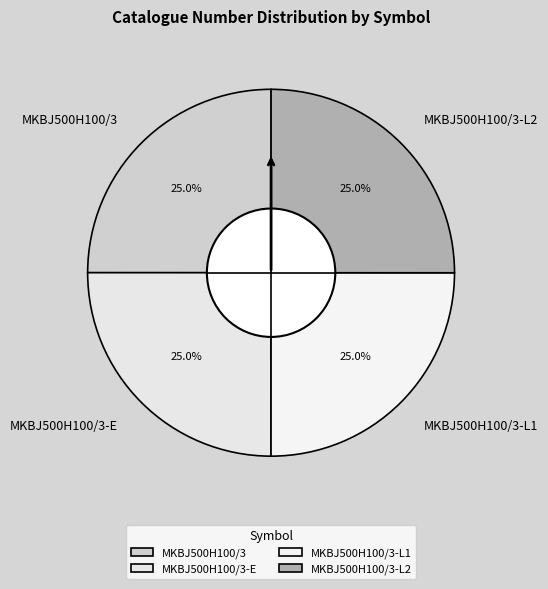

To the nearest percent, what is the combined percentage of MKBJ500H100/3 and MKBJ500H100/3-E?

50%